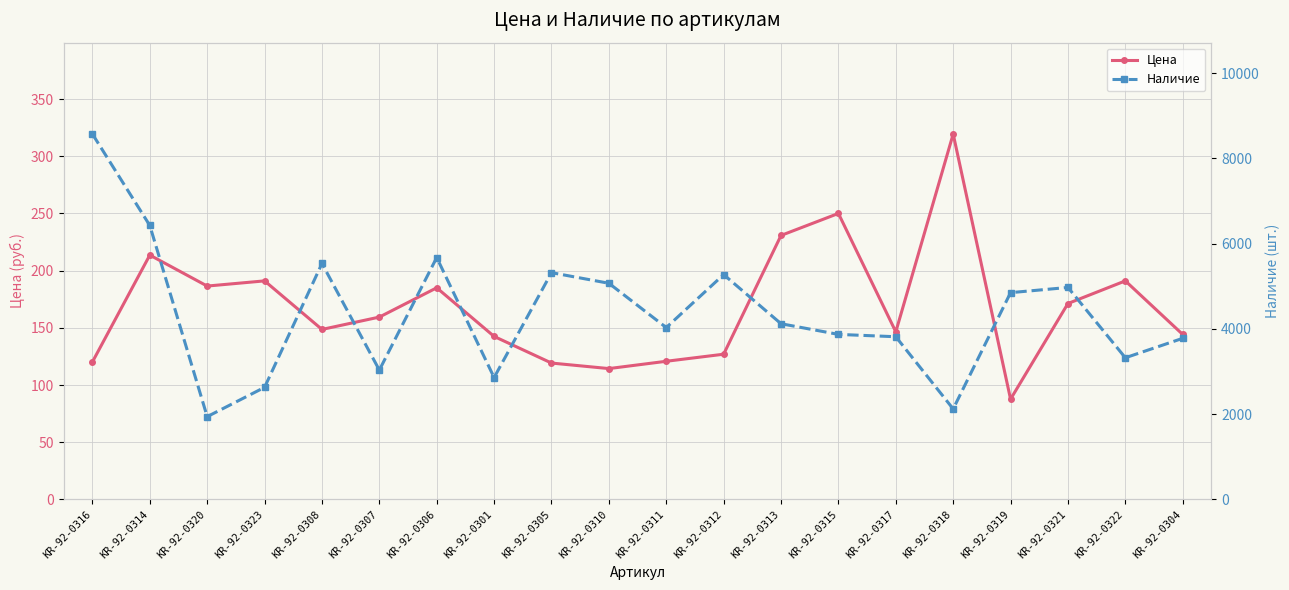

Is this an area chart (filled region under the line)?

No